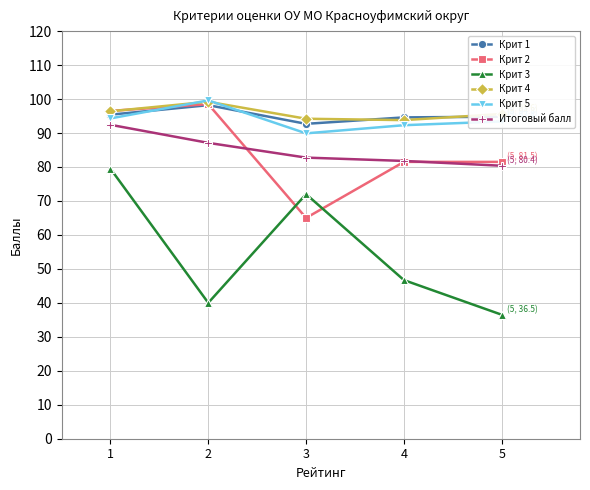

True or false: Крит 3 and Крит 5 cross at least once.

False